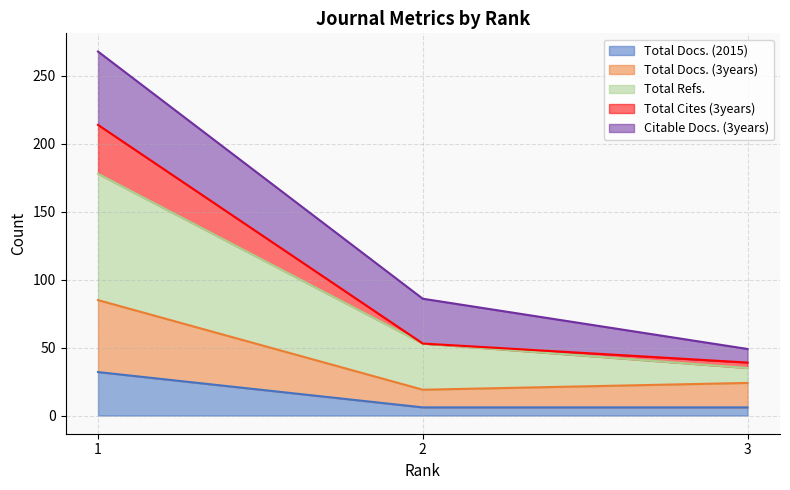

What is the maximum value for Total Docs. (2015)?

32